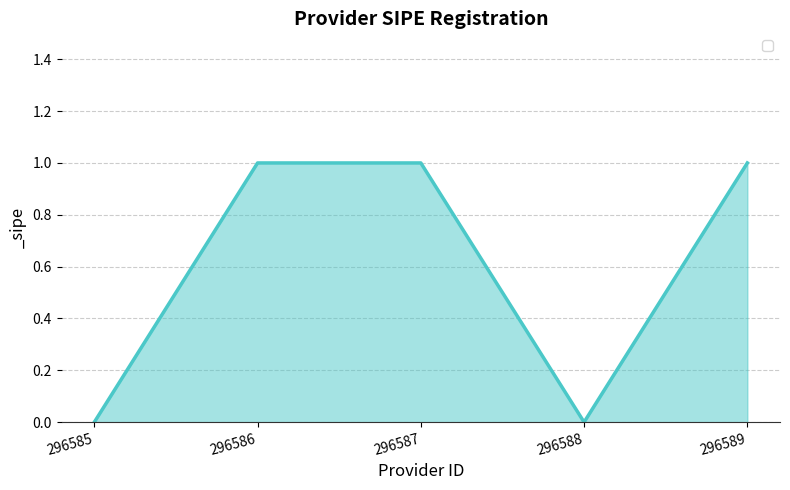

What is the change in value from 296588 to 296589?

+1